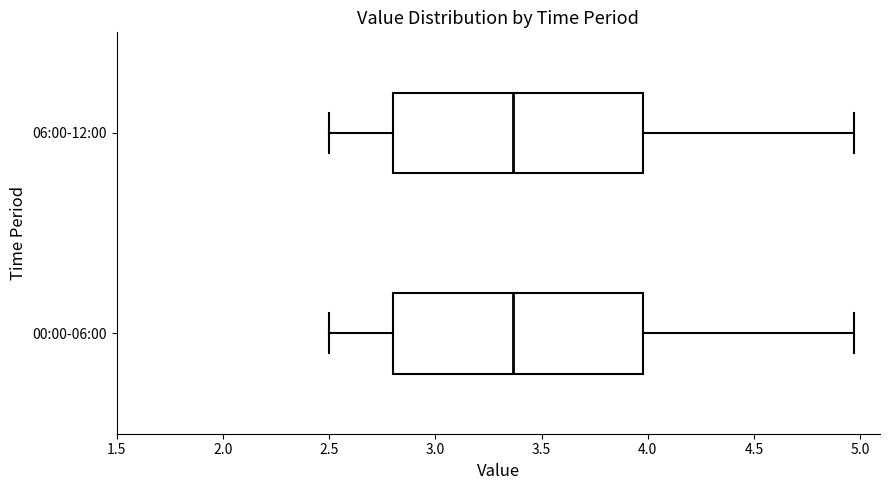

Where is the right edge of the box for 00:00-06:00 on the x-axis? The values are not printed on the chart, so give them approximately, as read against the axis.

4.00